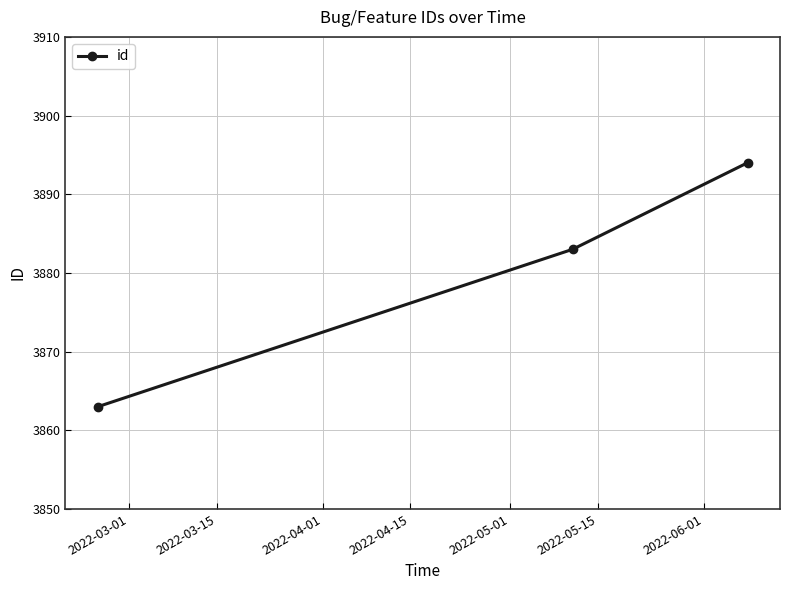

What is the minimum value shown in the chart?

3863